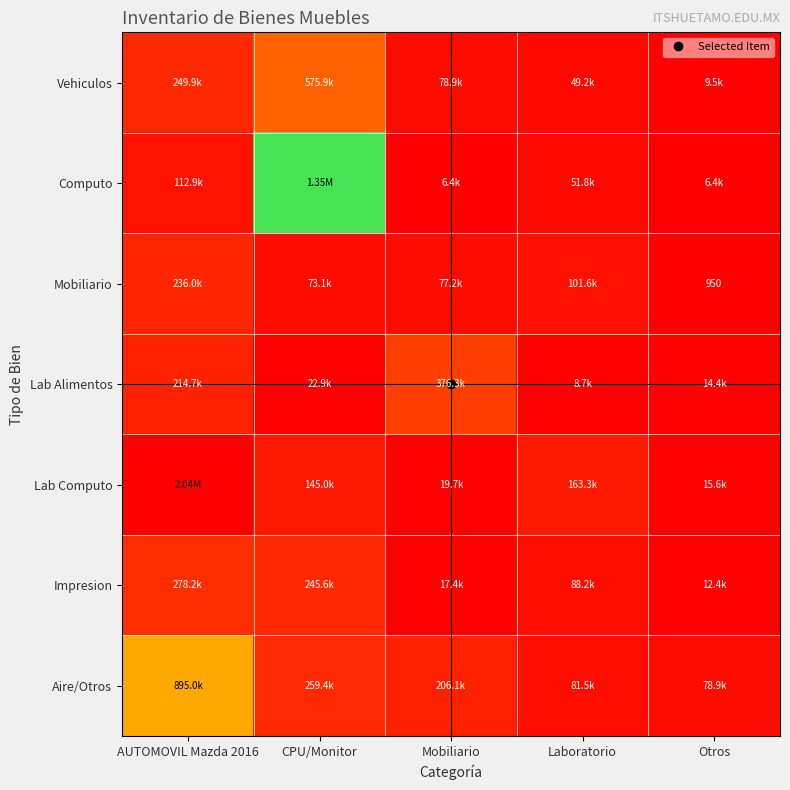

Where is Aire/Otros nearest to the value 0?

Otros